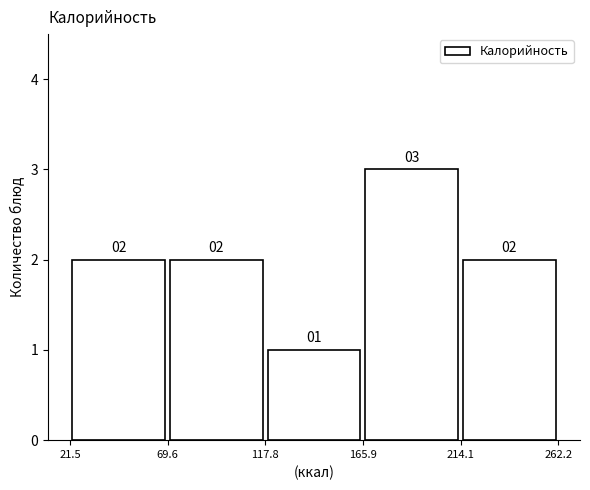

Reading left to right, transcribe this chart: for each bar, give the range it covers on the x-axis and its height.

21.5 to 69.6: 2
69.6 to 117.8: 2
117.8 to 165.9: 1
165.9 to 214.1: 3
214.1 to 262.2: 2